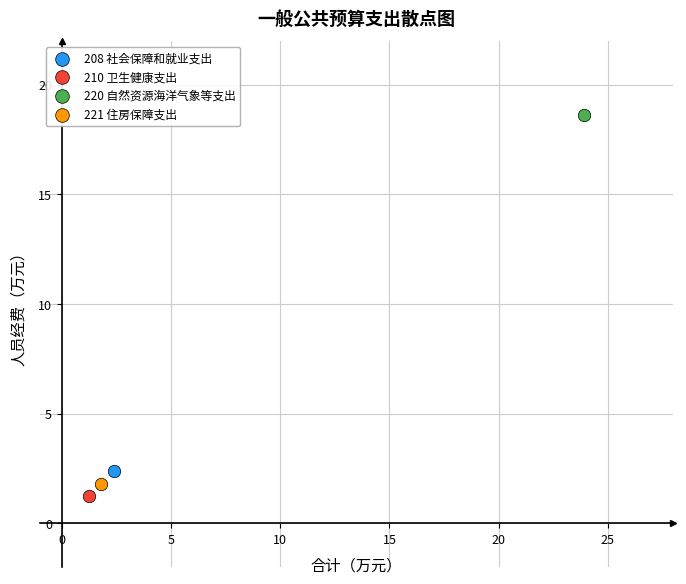

Which series reaches the maximum Y coordinate?

220 自然资源海洋气象等支出